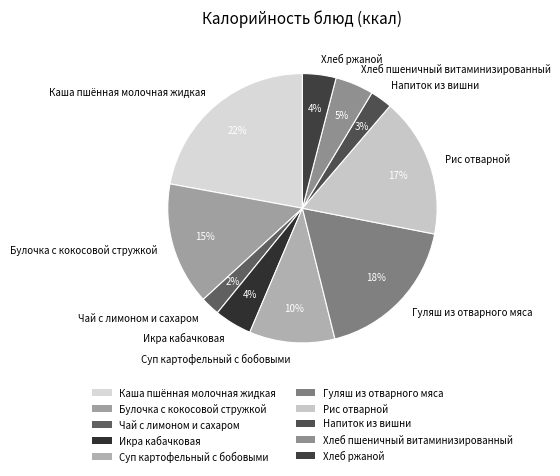

To the nearest percent, what is the average slice percentage?

10%